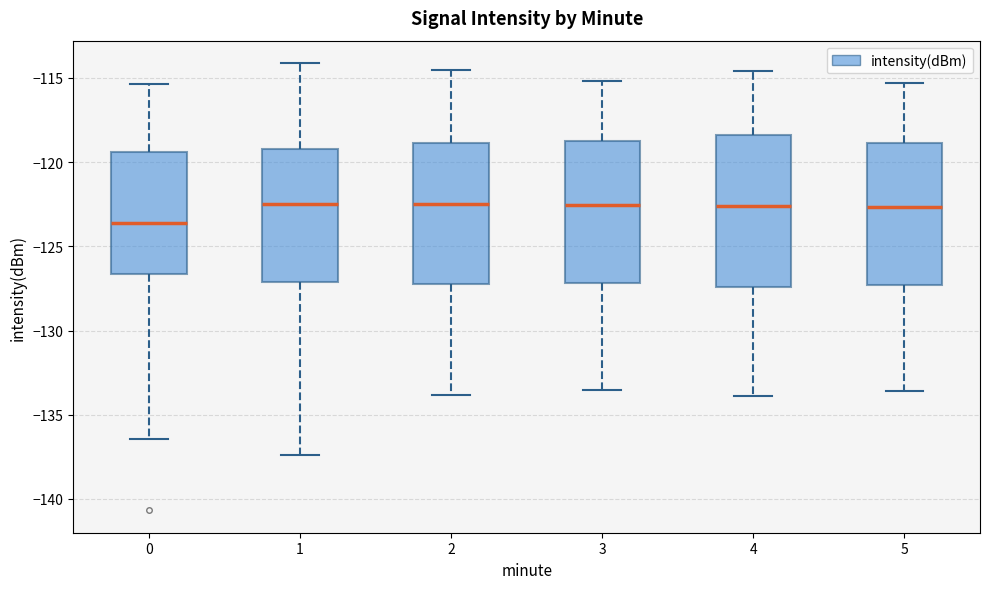

Reading left to right, read every box against the y-axis: the position of its median line, the range the box covers, and the ends of its whiskers. The values are not printed on the chart, so give them approximately, as read against the axis.

0: median -123.5, box -126.5 to -119.5, whiskers -136.5 to -115.5
1: median -122.5, box -127.0 to -119.0, whiskers -137.5 to -114.0
2: median -122.5, box -127.0 to -119.0, whiskers -134.0 to -114.5
3: median -122.5, box -127.0 to -118.5, whiskers -133.5 to -115.0
4: median -122.5, box -127.5 to -118.5, whiskers -134.0 to -114.5
5: median -122.5, box -127.5 to -119.0, whiskers -133.5 to -115.5